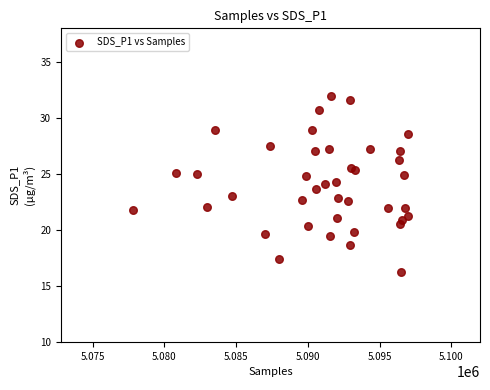

What is the range of Y values (max minus min)?

15.7